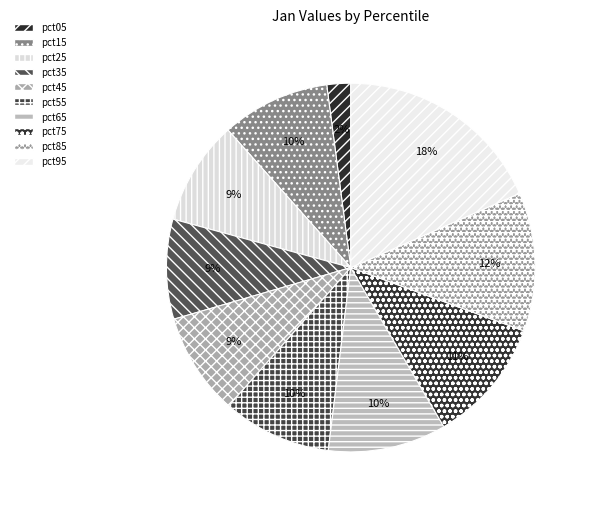

What is the largest slice in the pie chart?

pct95